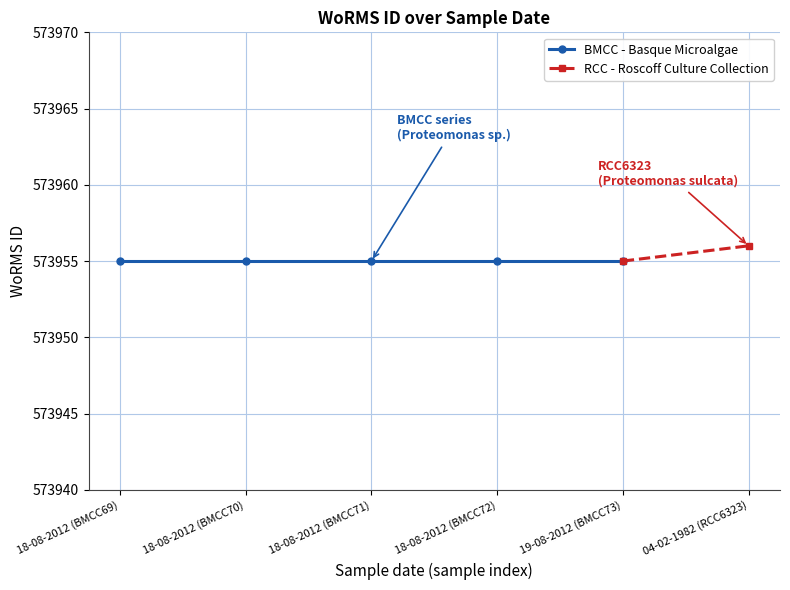

What is the minimum value shown in the chart?

573955